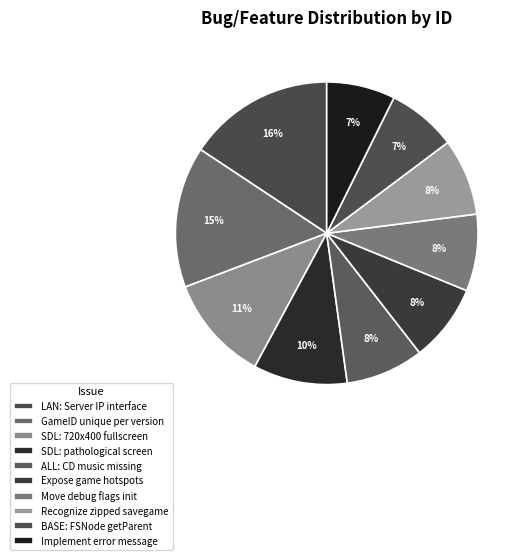

Rank the categories by value from lowest to highest.

Implement error message, BASE: FSNode getParent, Recognize zipped savegame, Move debug flags init, Expose game hotspots, ALL: CD music missing, SDL: pathological screen, SDL: 720x400 fullscreen, GameID unique per version, LAN: Server IP interface